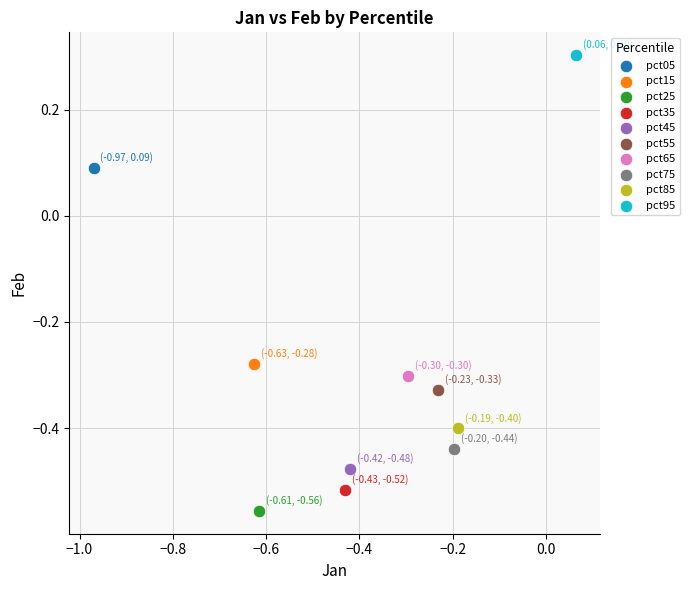

What are all the series names shown in the legend?

pct05, pct15, pct25, pct35, pct45, pct55, pct65, pct75, pct85, pct95